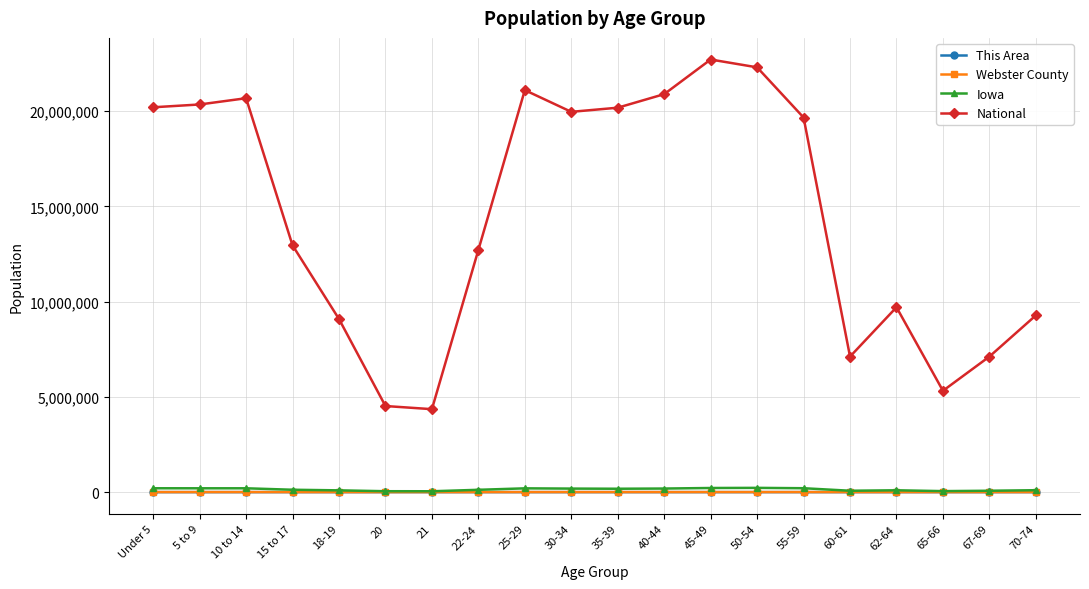

What is the spread (max minus min) of values at 15 to 17?

12954205